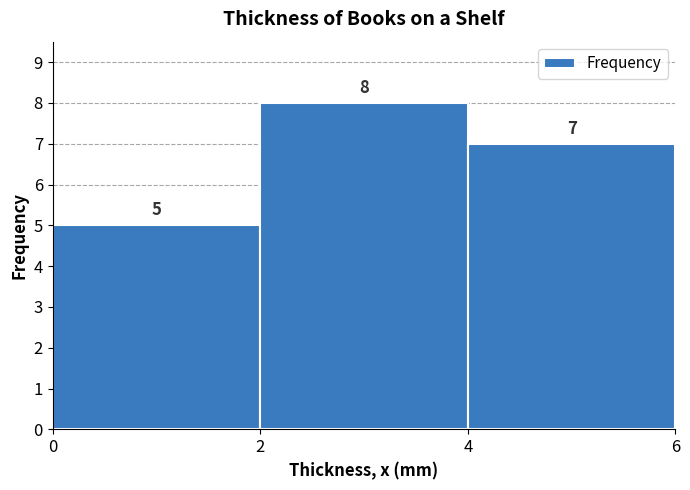

Reading left to right, transcribe this chart: for each bar, give the range it covers on the x-axis and its height.

0 to 2: 5
2 to 4: 8
4 to 6: 7